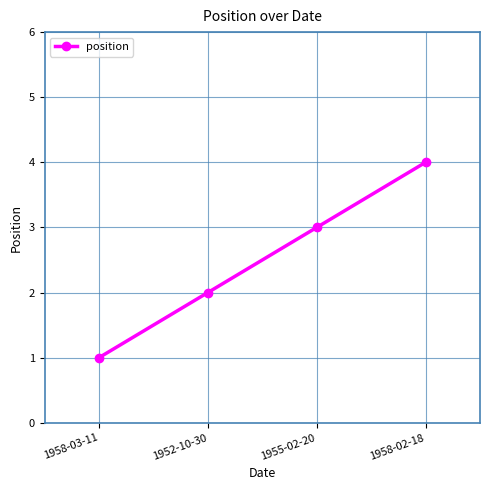

The chart shows a value of 1 at 1958-03-11. True or false?

True